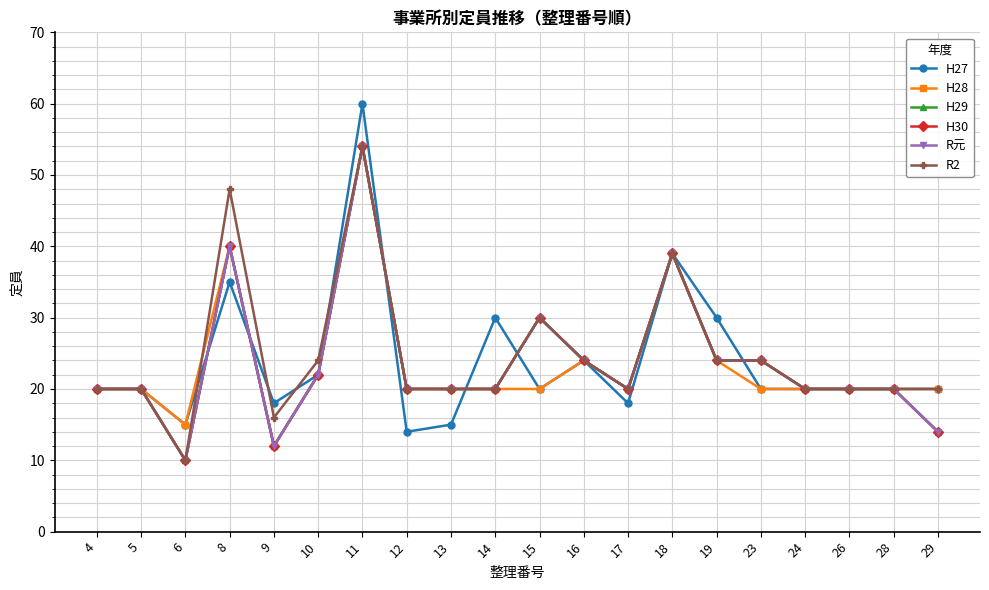

Where is the first local maximum for H30?

8